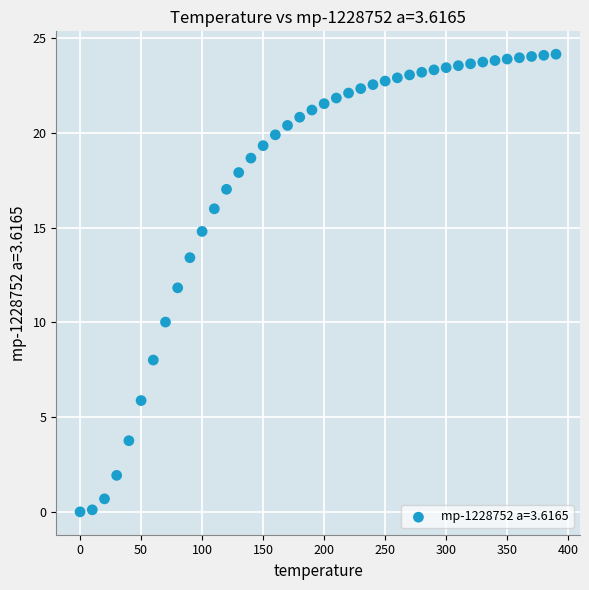

What is the range of Y values (max minus min)?

24.2